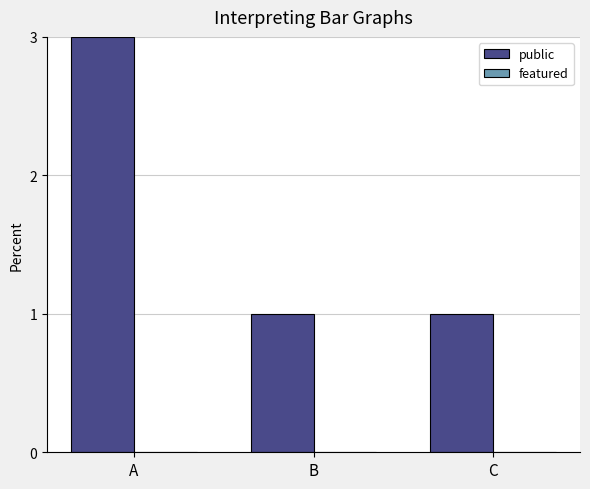

Approximately how many times larger is the value at A compared to C?

3.0